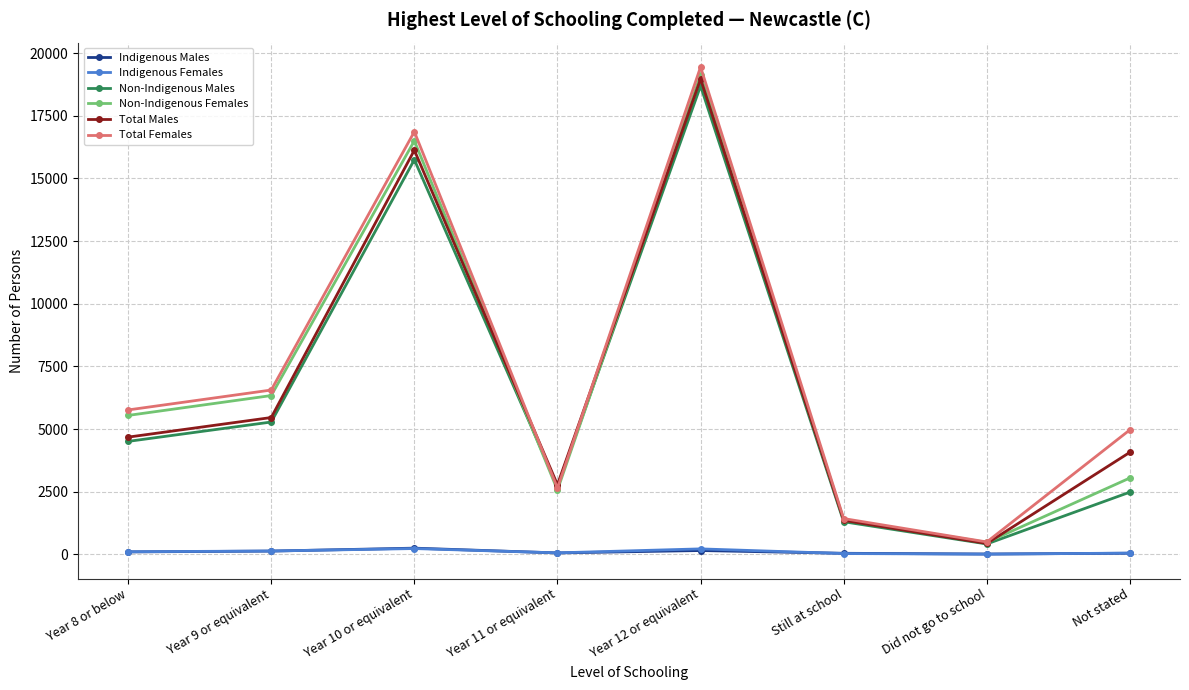

What is the minimum value shown in the chart?

6